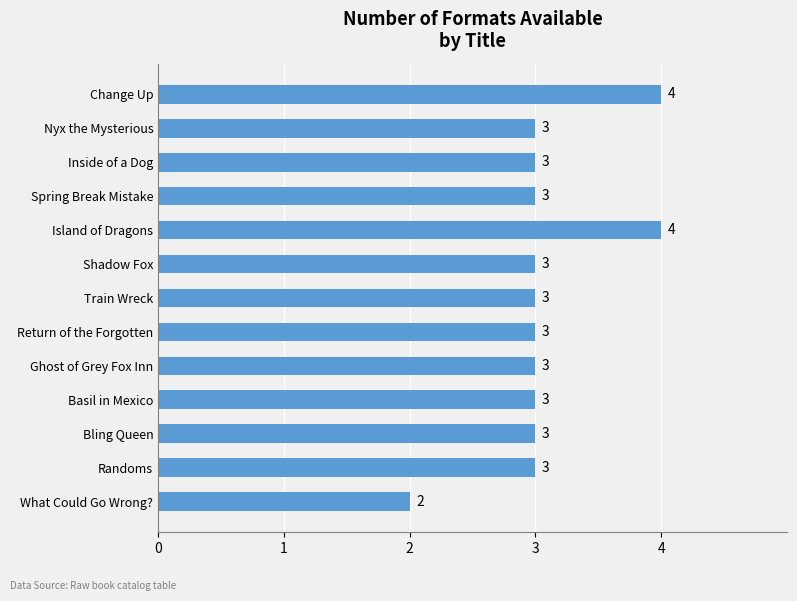

Approximately how many times larger is the value at Island of Dragons compared to Shadow Fox?

1.3